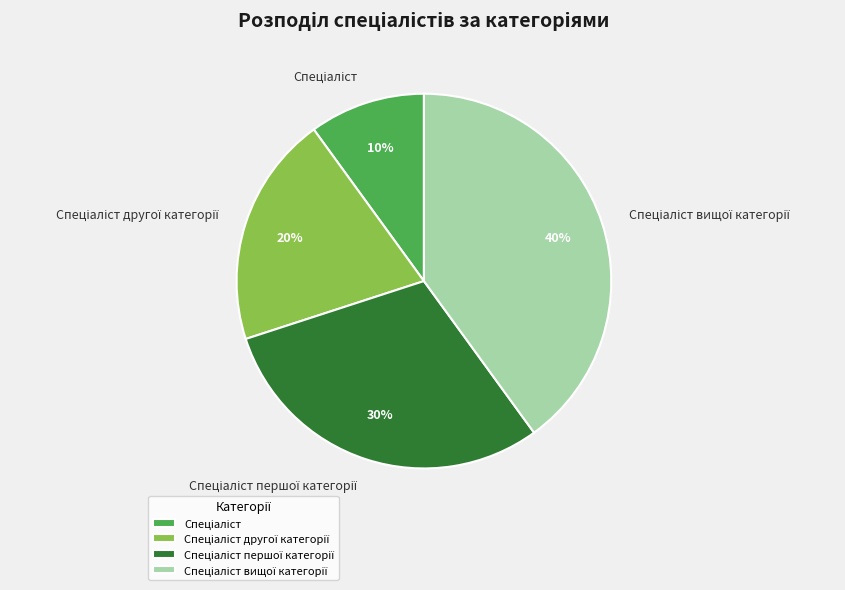

To the nearest percent, what is the difference between the largest and smallest slice percentages?

30%